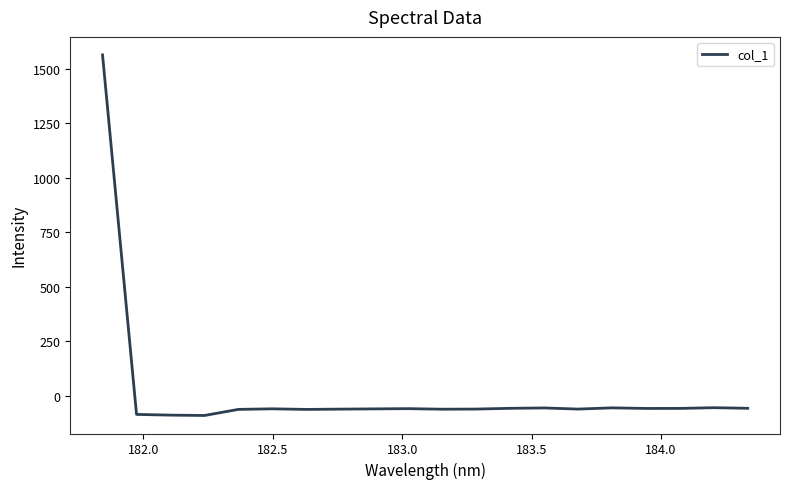

What is the greatest value displayed?

1563.0